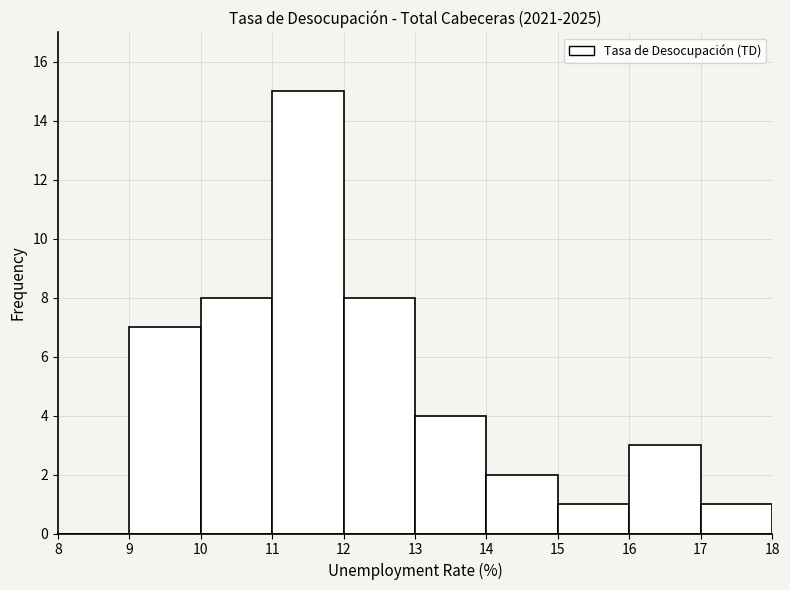

Reading left to right, list every bar in this chart as the range it spans on the x-axis followed by its height. The values are not printed on the chart, so give them approximately, as read against the axis.

8 to 9: 0
9 to 10: 7
10 to 11: 8
11 to 12: 15
12 to 13: 8
13 to 14: 4
14 to 15: 2
15 to 16: 1
16 to 17: 3
17 to 18: 1